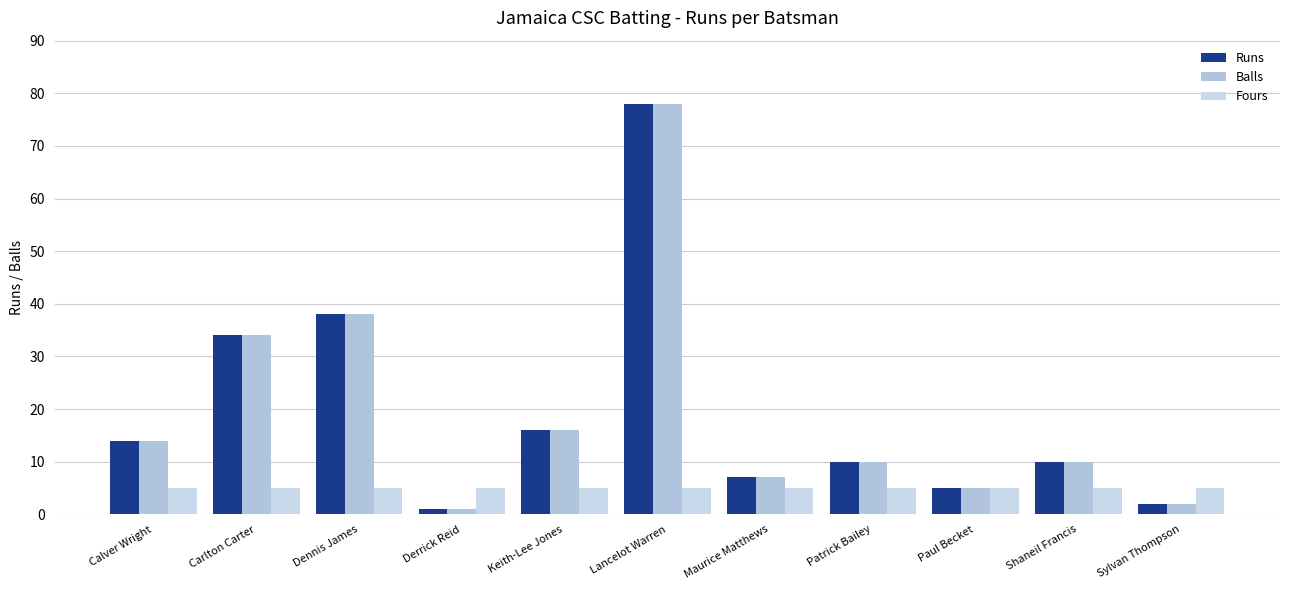

Reading right to left, list all the values displayed in this chart.

Runs: Sylvan Thompson=2	Shaneil Francis=10	Paul Becket=5	Patrick Bailey=10	Maurice Matthews=7	Lancelot Warren=78	Keith-Lee Jones=16	Derrick Reid=1	Dennis James=38	Carlton Carter=34	Calver Wright=14
Balls: Sylvan Thompson=2	Shaneil Francis=10	Paul Becket=5	Patrick Bailey=10	Maurice Matthews=7	Lancelot Warren=78	Keith-Lee Jones=16	Derrick Reid=1	Dennis James=38	Carlton Carter=34	Calver Wright=14
Fours: Sylvan Thompson=5	Shaneil Francis=5	Paul Becket=5	Patrick Bailey=5	Maurice Matthews=5	Lancelot Warren=5	Keith-Lee Jones=5	Derrick Reid=5	Dennis James=5	Carlton Carter=5	Calver Wright=5